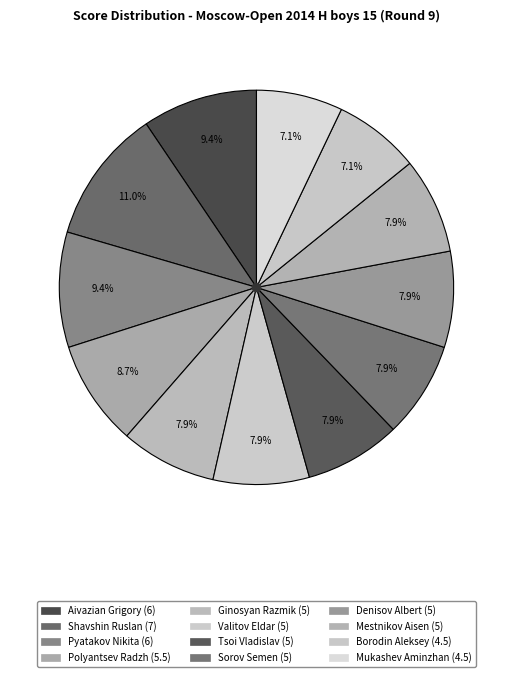

Count the number of slices in the pie.

12